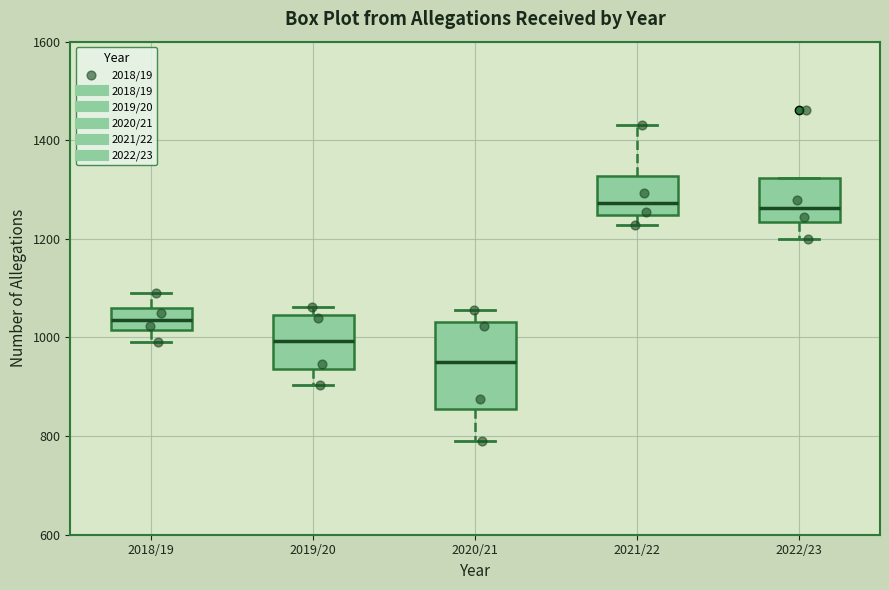

Where does the lower whisker of the box for 2020/21 end on the y-axis? The values are not printed on the chart, so give them approximately, as read against the axis.

800